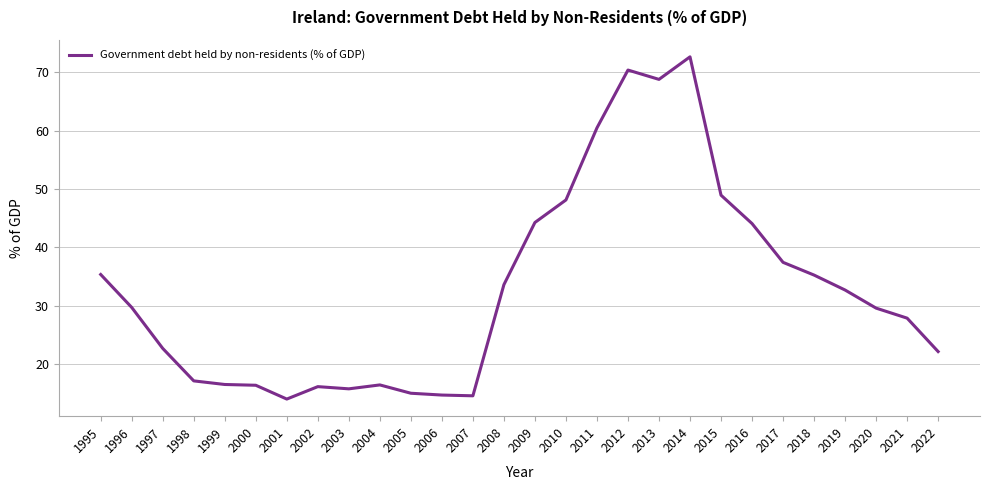

How many values are below 29?

13